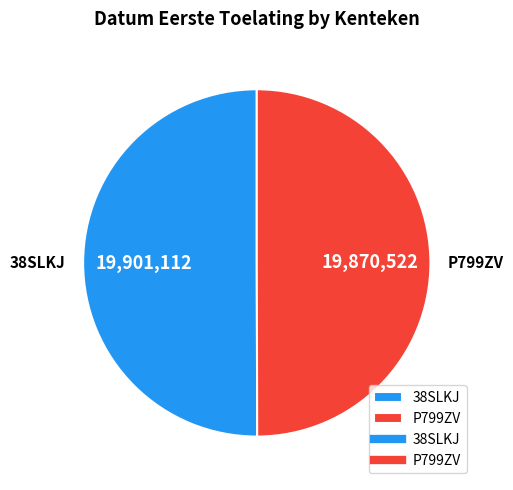

The 38SLKJ slice represents 43% of the pie. True or false?

False